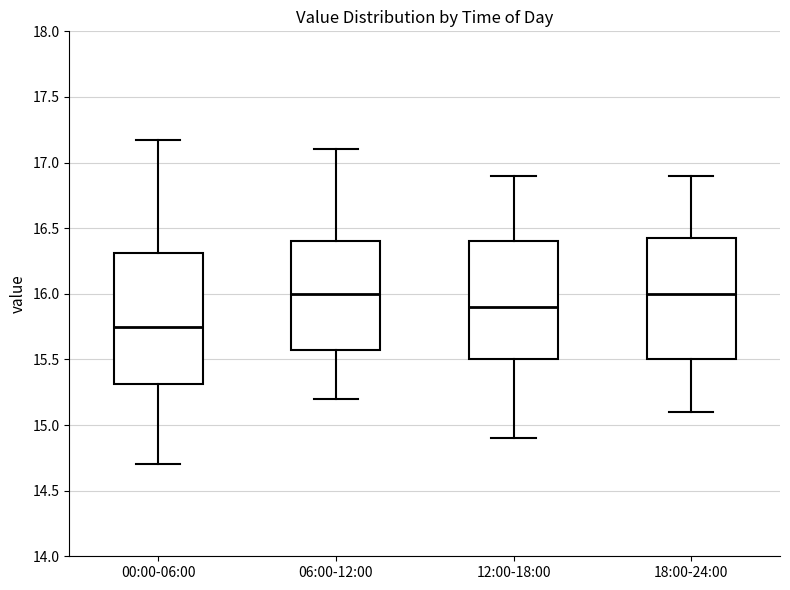

Reading left to right, transcribe this box plot: for each box, give where its median line is, the range the box spans, and where its two whiskers end, as read against the y-axis. The values are not printed on the chart, so give them approximately, as read against the axis.

00:00-06:00: median 15.75, box 15.30 to 16.30, whiskers 14.70 to 17.15
06:00-12:00: median 16.00, box 15.60 to 16.40, whiskers 15.20 to 17.10
12:00-18:00: median 15.90, box 15.50 to 16.40, whiskers 14.90 to 16.90
18:00-24:00: median 16.00, box 15.50 to 16.45, whiskers 15.10 to 16.90